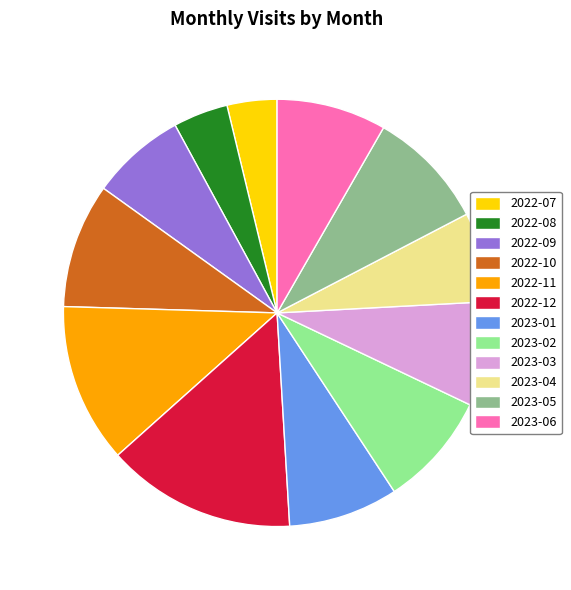

Is the sum of 2022-12 and 2023-02 greater than half?

No